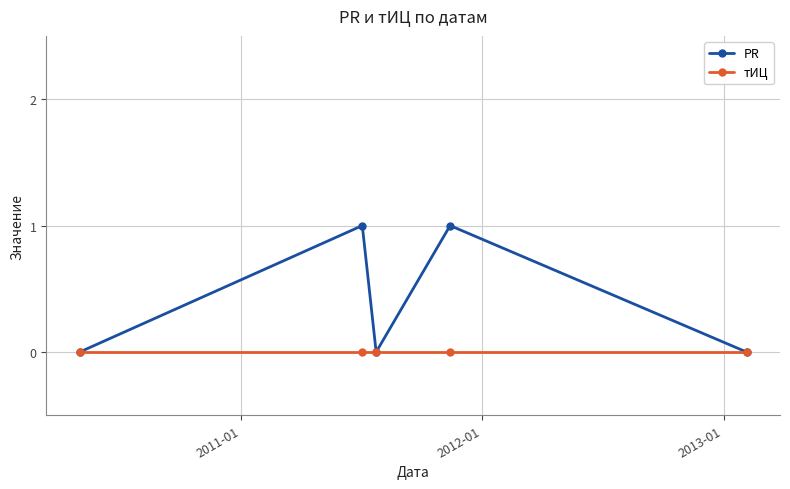

How many interior local peaks does the PR series have?

2